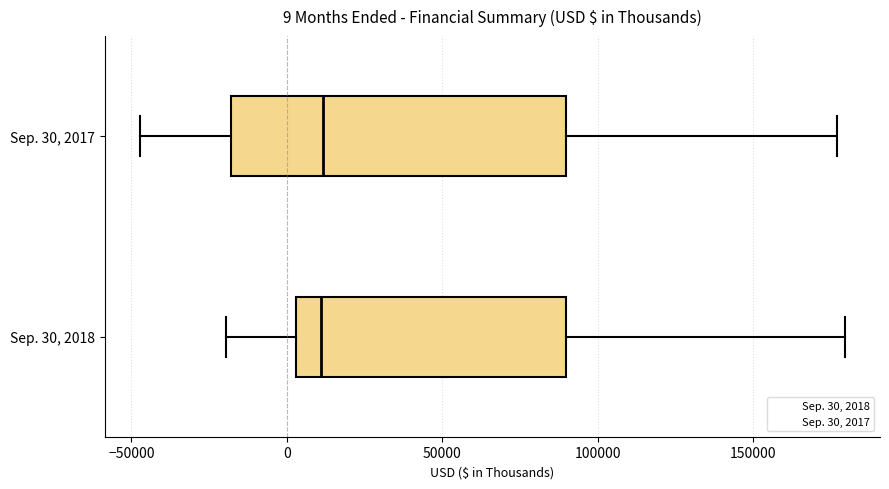

Comparing the boxes themselves (not the whiskers), which one is the widest?

Sep. 30, 2017